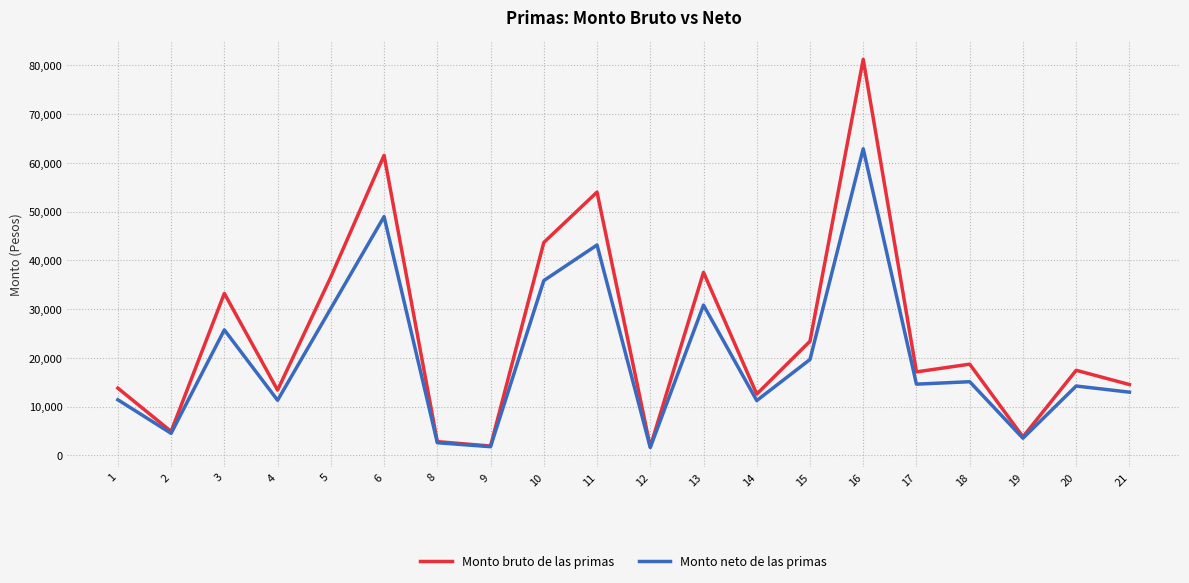

Between 5 and 9, which series saw the biggest shift?

Monto bruto de las primas